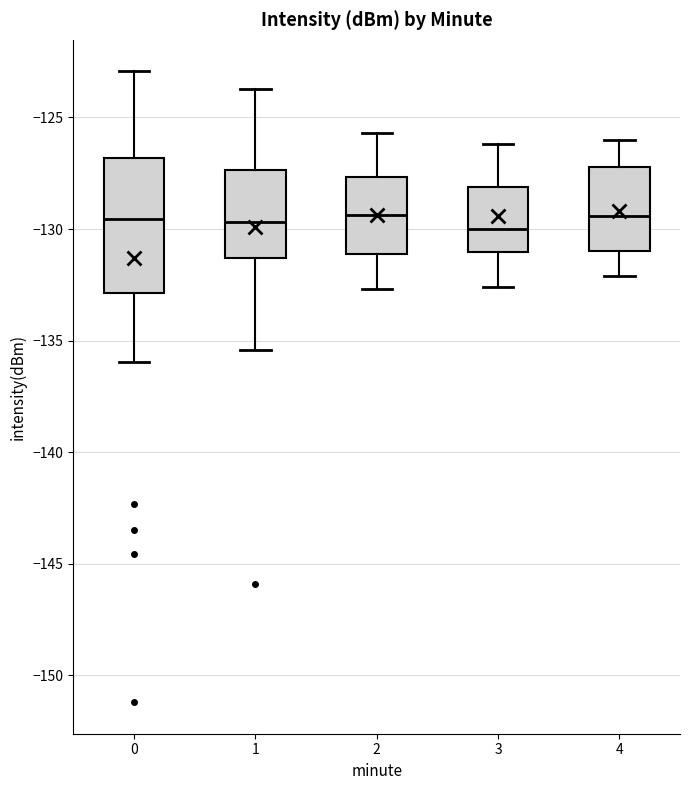

Comparing the boxes themselves (not the whiskers), which one is the tallest?

0